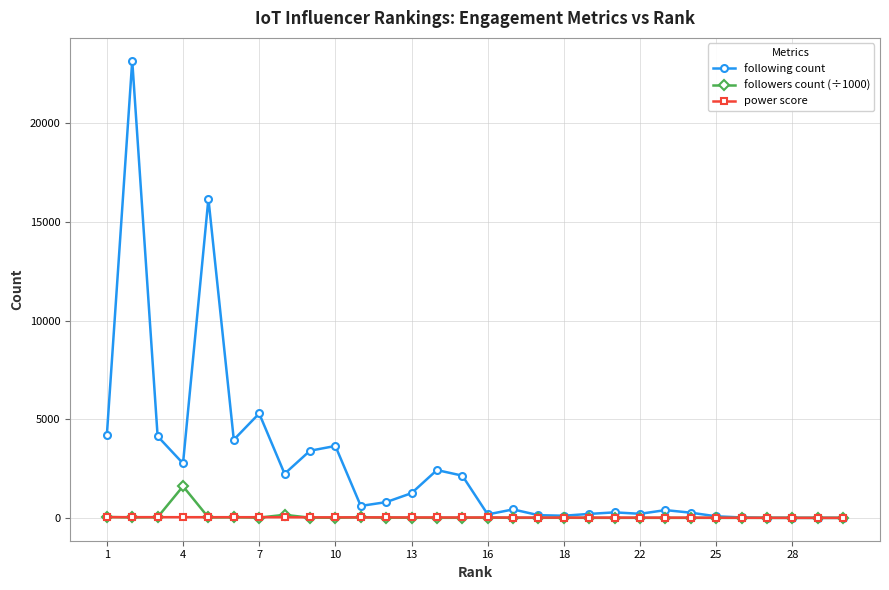

Which series has the largest total across all categories?

following count